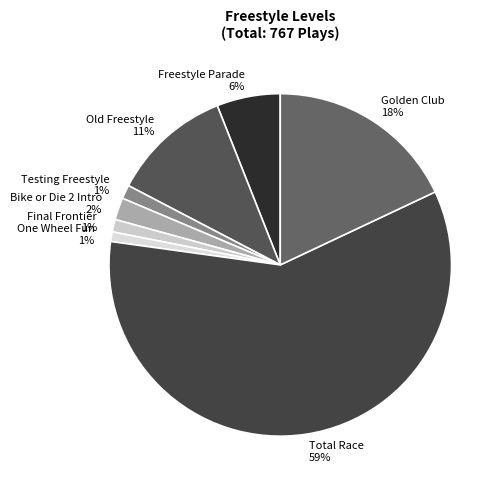

Is the sum of Golden Club and Total Race greater than half?

Yes